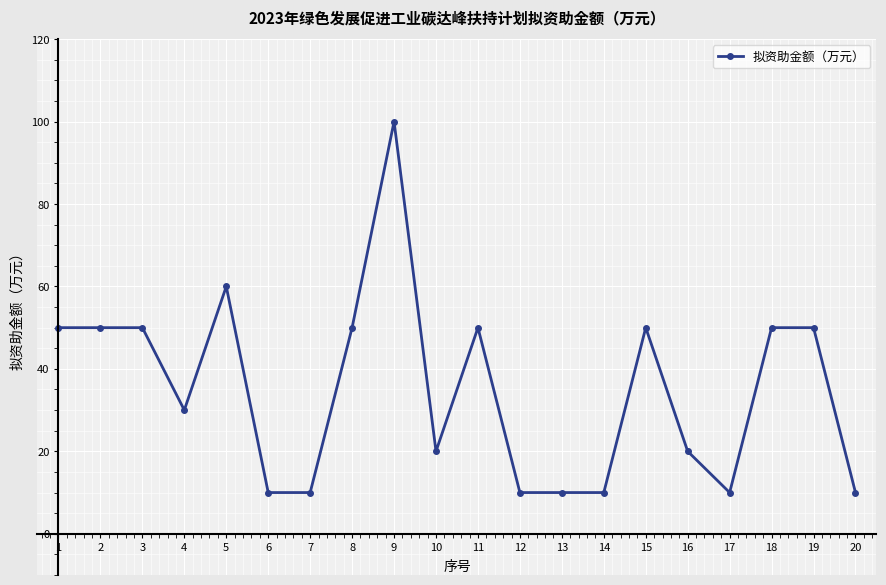

Count the values in the range 10 to 50.

18